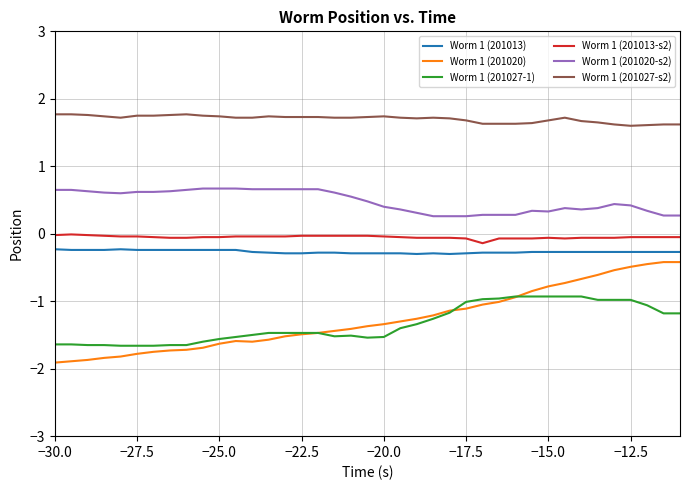

Which series has the largest total across all categories?

Worm 1 (201027-s2)